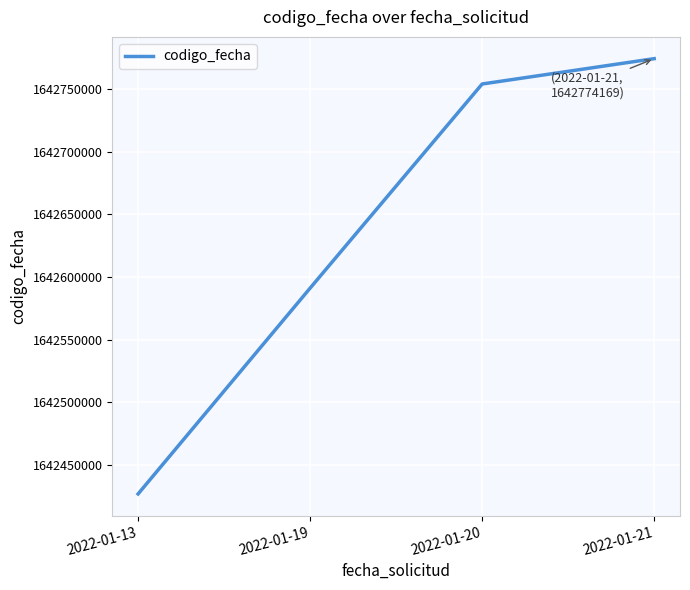

Rank the categories by value from highest to lowest.

2022-01-21, 2022-01-20, 2022-01-19, 2022-01-13